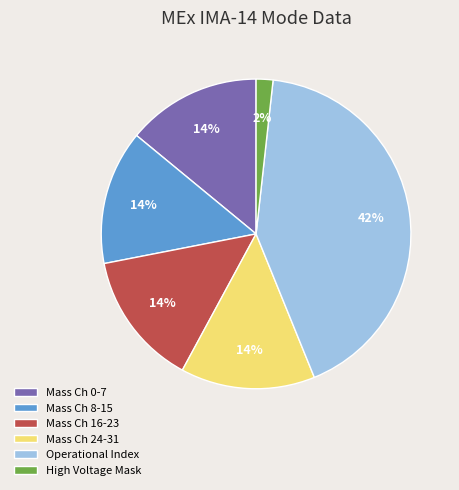

How many segments does this pie chart have?

6